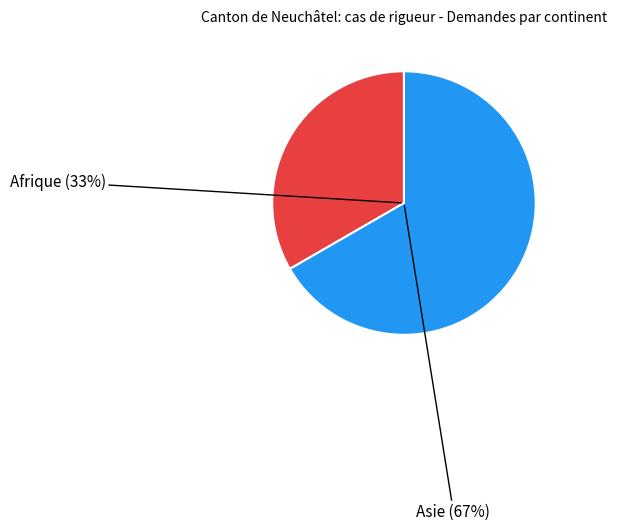

Does Asie represent more than half of the total?

Yes